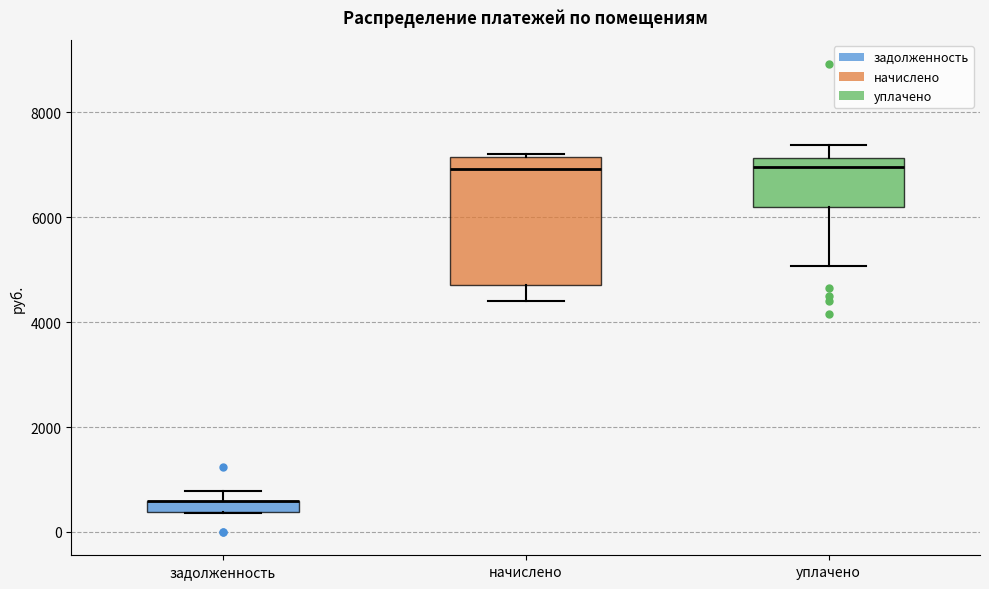

Comparing the boxes themselves (not the whiskers), which one is the tallest?

начислено